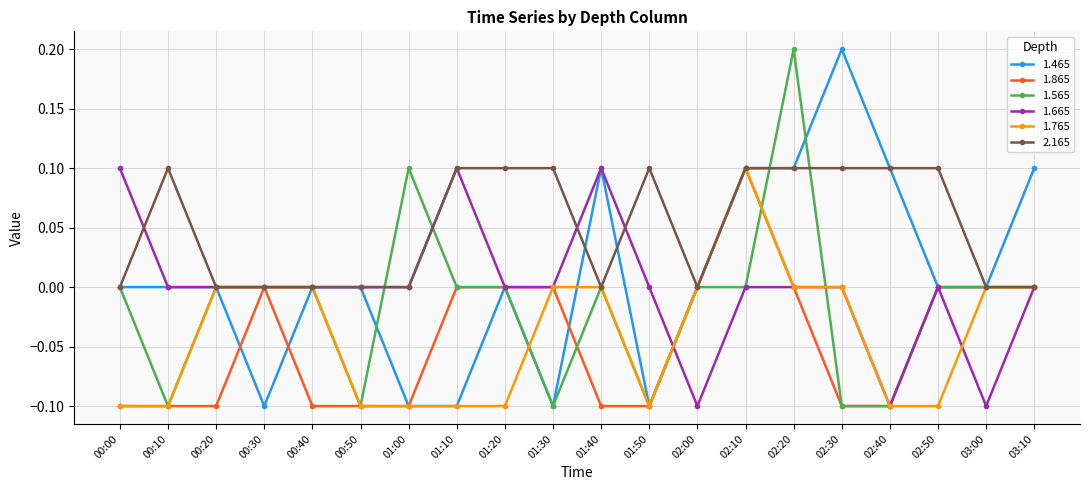

Which category has the highest value in the 1.765 series?

02:10